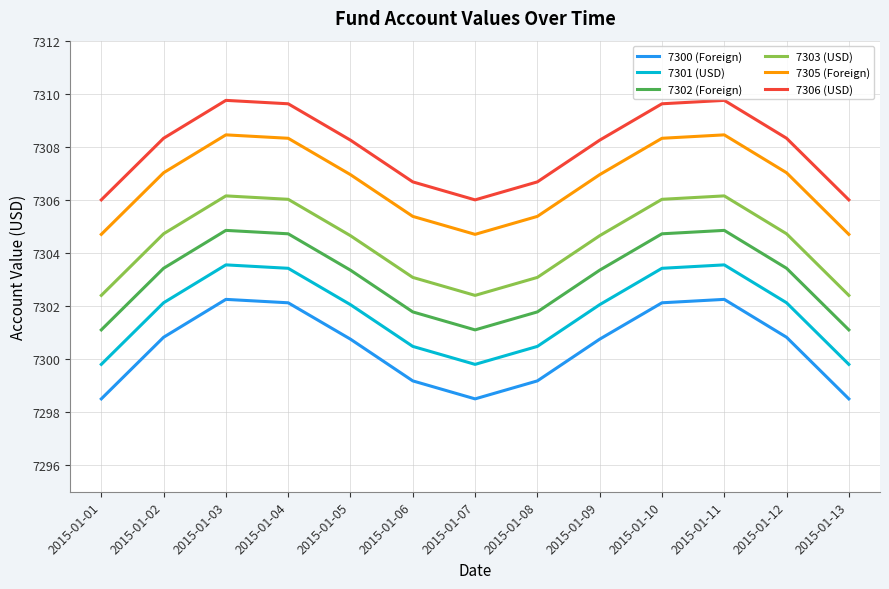

At how many categories does at least one series exceed 7299?

13